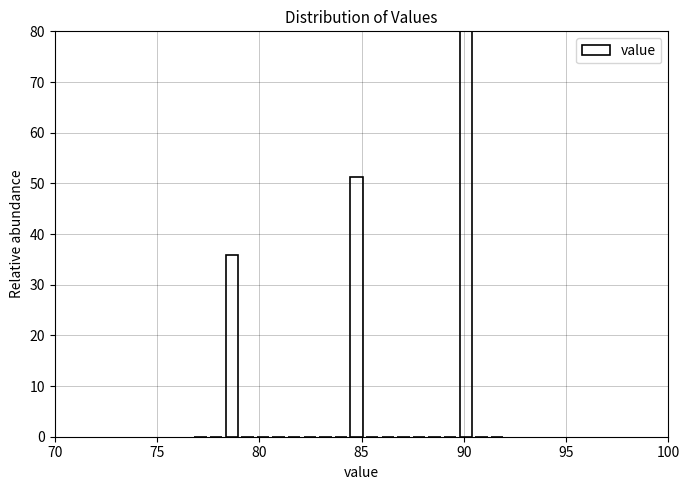

Around what value on the x-axis is the tallest bar? Give the approximate position of its centre, as read against the axis.

90.0